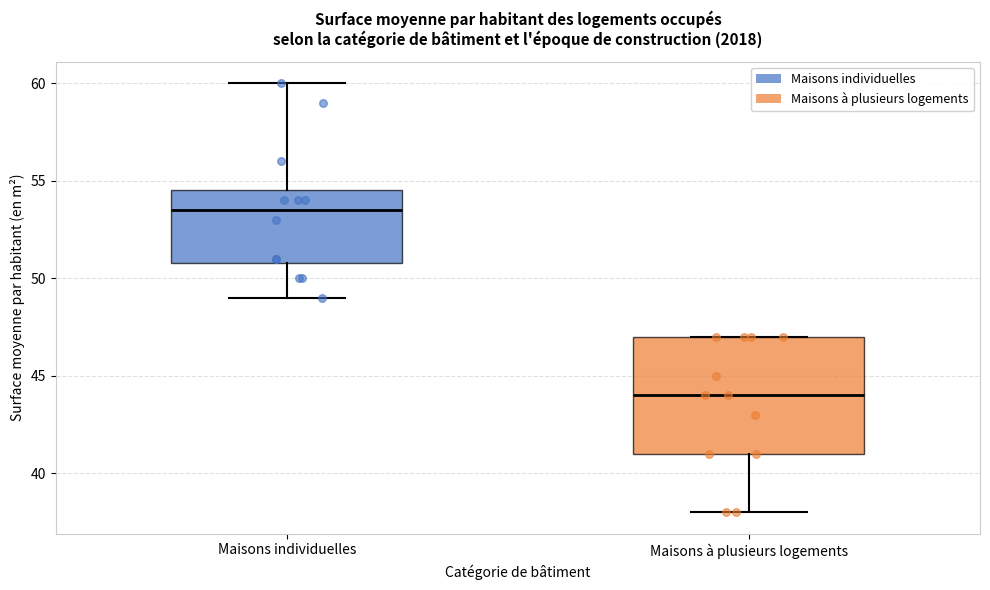

Reading left to right, read every box against the y-axis: the position of its median line, the range the box covers, and the ends of its whiskers. The values are not printed on the chart, so give them approximately, as read against the axis.

Maisons individuelles: median 53.5, box 51.0 to 54.5, whiskers 49.0 to 60.0
Maisons à plusieurs logements: median 44.0, box 41.0 to 47.0, whiskers 38.0 to 47.0